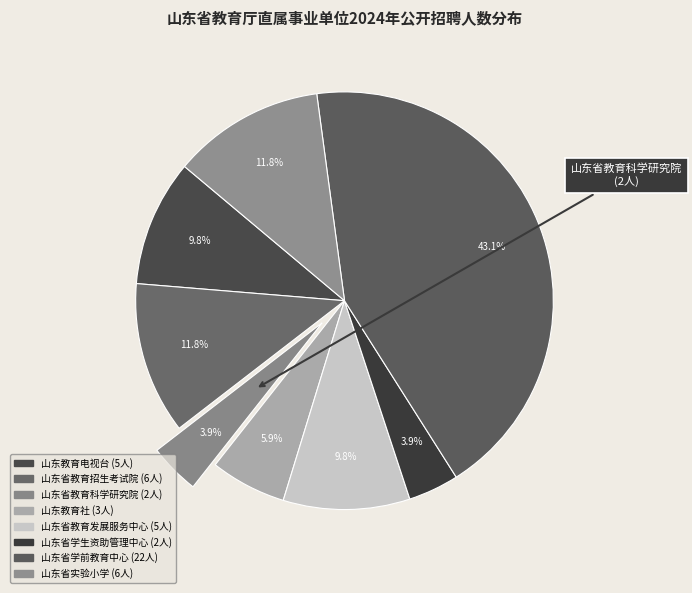

Count the number of slices in the pie.

8